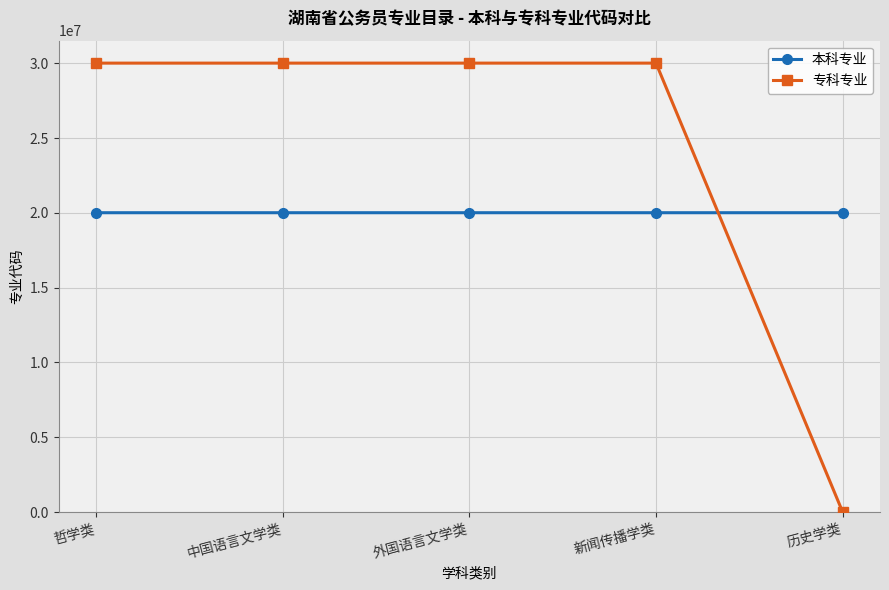

What position from the right is 历史学类?

1